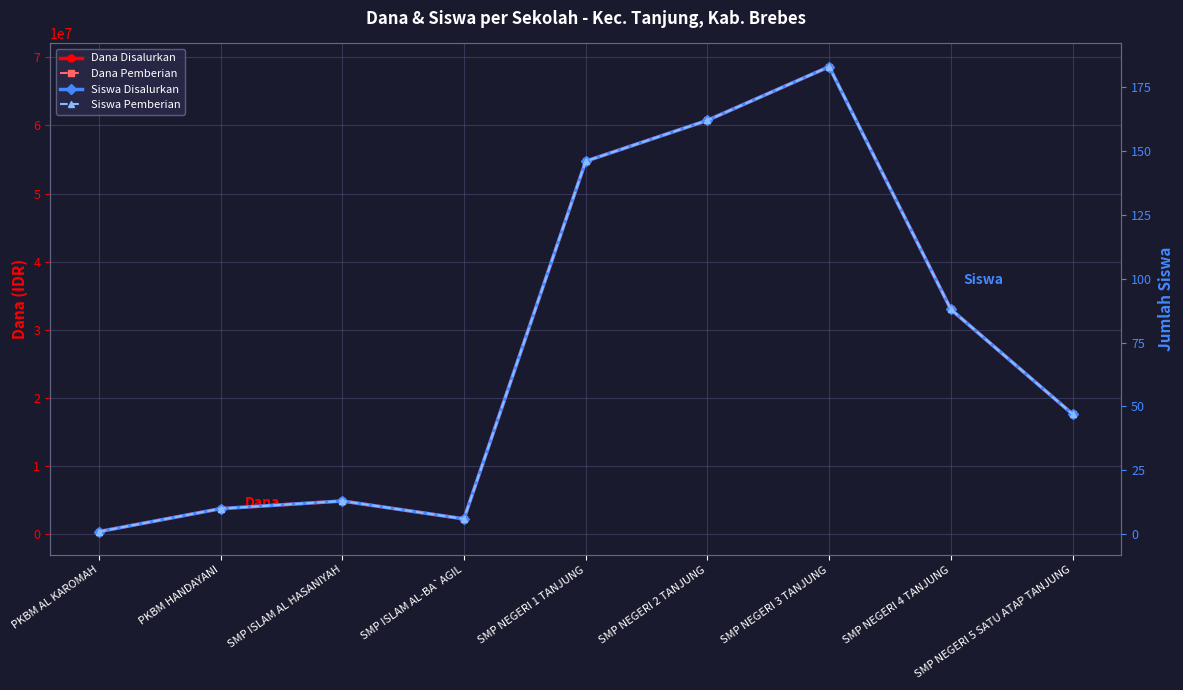

At SMP ISLAM AL HASANIYAH, list the series in order from largest to smallest.

Dana Disalurkan, Dana Pemberian, Siswa Disalurkan, Siswa Pemberian